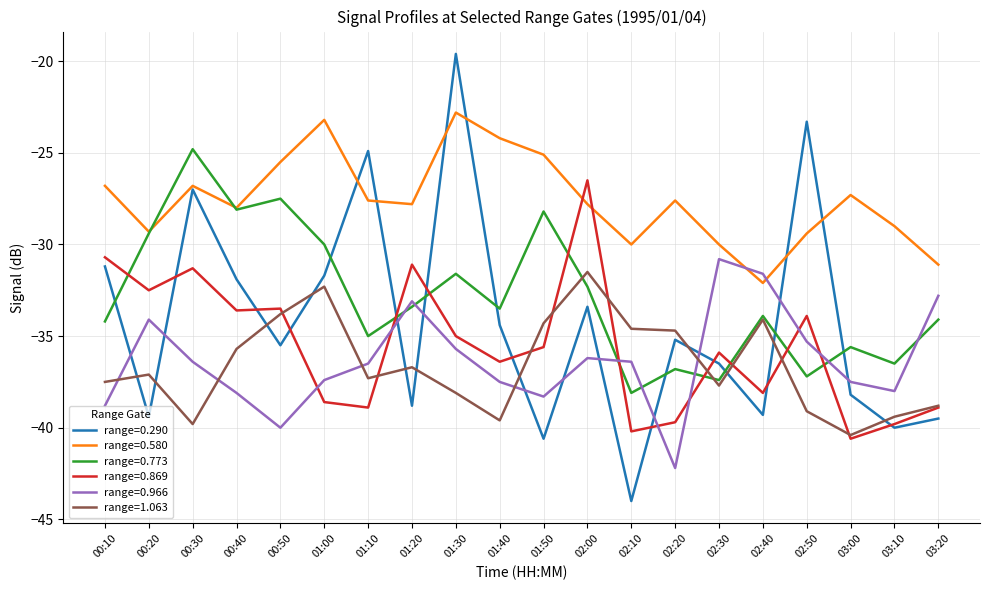

Which series has the largest range (max minus min)?

range=0.290